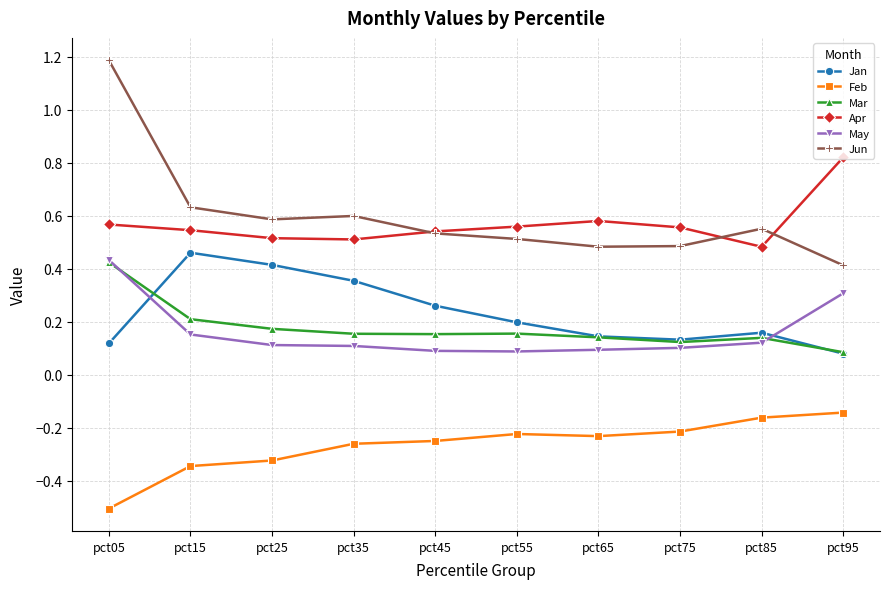

In Feb, how many points are higher than both neighbors (excluding endpoints)?

1